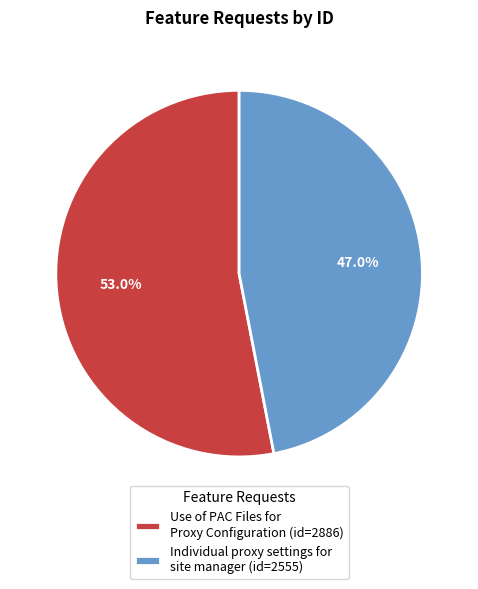

Which category accounts for the majority?

Use of PAC Files for Proxy Configuration (id=2886)